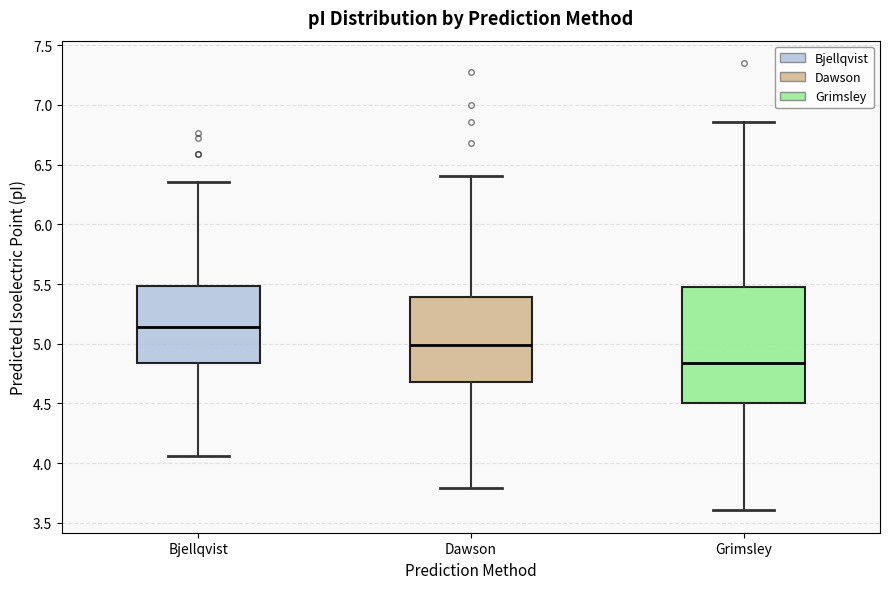

Reading left to right, read every box against the y-axis: the position of its median line, the range the box covers, and the ends of its whiskers. The values are not printed on the chart, so give them approximately, as read against the axis.

Bjellqvist: median 5.15, box 4.85 to 5.50, whiskers 4.05 to 6.35
Dawson: median 5.00, box 4.70 to 5.40, whiskers 3.80 to 6.40
Grimsley: median 4.85, box 4.50 to 5.45, whiskers 3.60 to 6.85